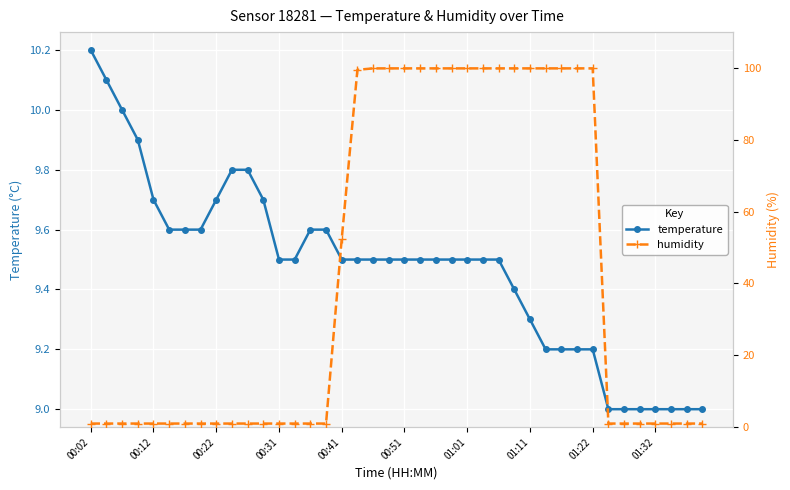

True or false: temperature has a value of 9.2 at 01:22.

True